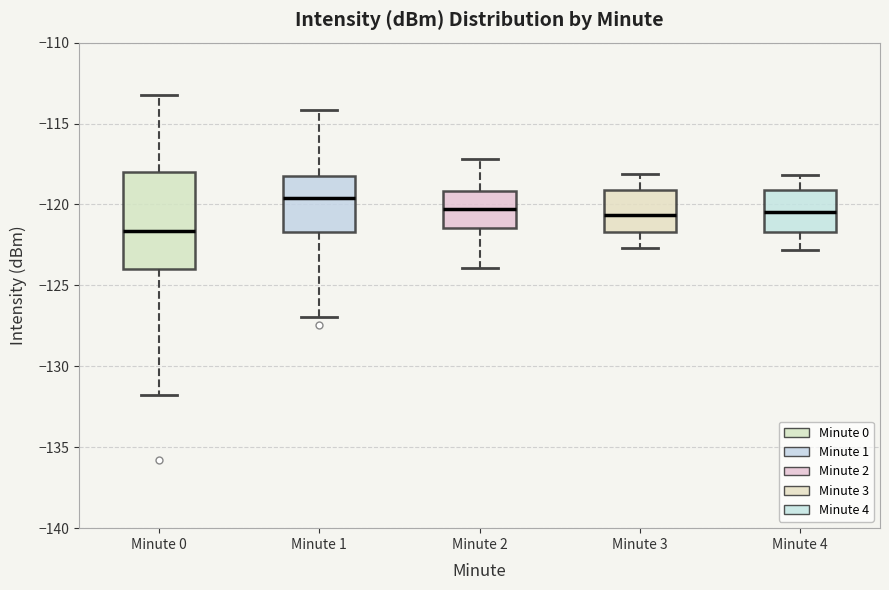

Reading left to right, read every box against the y-axis: the position of its median line, the range the box covers, and the ends of its whiskers. The values are not printed on the chart, so give them approximately, as read against the axis.

Minute 0: median -121.5, box -124.0 to -118.0, whiskers -132.0 to -113.5
Minute 1: median -119.5, box -121.5 to -118.0, whiskers -127.0 to -114.0
Minute 2: median -120.5, box -121.5 to -119.0, whiskers -124.0 to -117.0
Minute 3: median -120.5, box -121.5 to -119.0, whiskers -122.5 to -118.0
Minute 4: median -120.5, box -121.5 to -119.0, whiskers -123.0 to -118.0